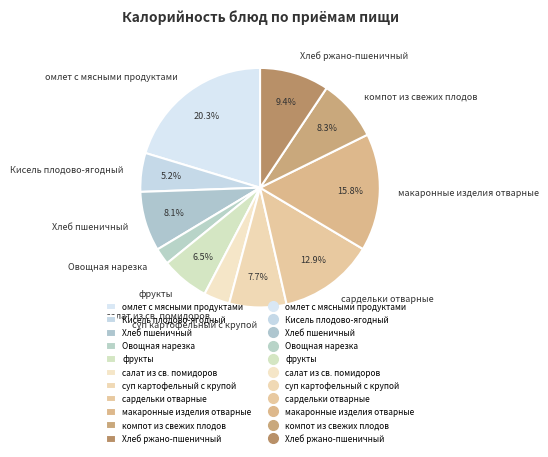

What is the ratio of the value at компот из свежих плодов to the value at фрукты?

1.3